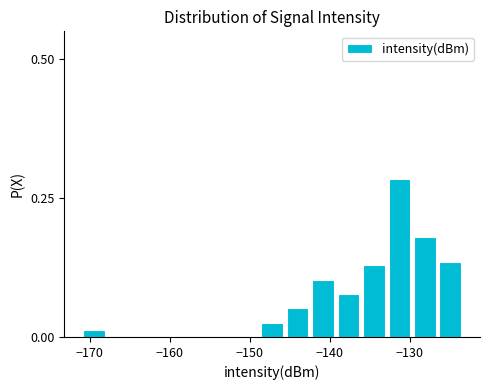

Around what value on the x-axis is the tallest bar? Give the approximate position of its centre, as read against the axis.

-131